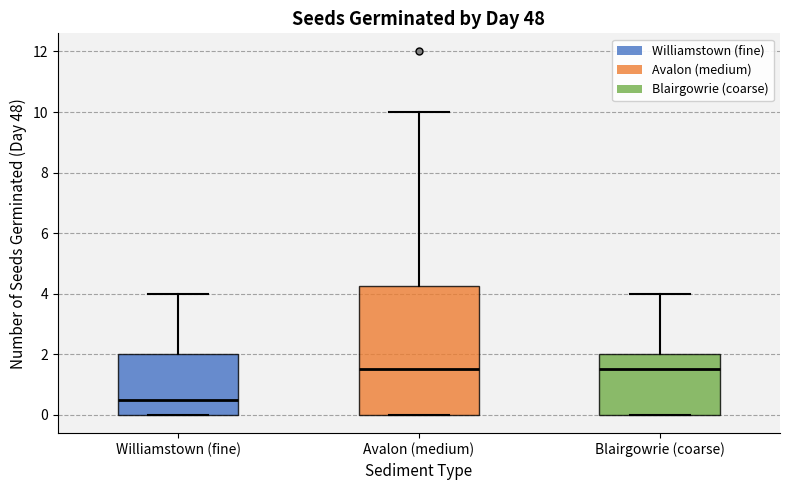

Reading left to right, read every box against the y-axis: the position of its median line, the range the box covers, and the ends of its whiskers. The values are not printed on the chart, so give them approximately, as read against the axis.

Williamstown (fine): median 0.6, box 0.0 to 2.0, whiskers 0.0 to 4.0
Avalon (medium): median 1.6, box 0.0 to 4.2, whiskers 0.0 to 10.0
Blairgowrie (coarse): median 1.6, box 0.0 to 2.0, whiskers 0.0 to 4.0